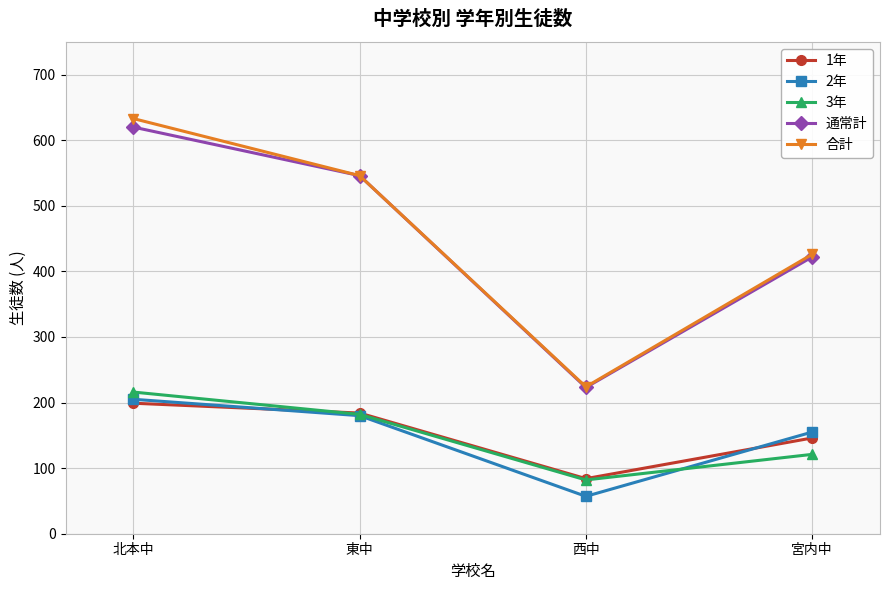

What is the sum of the 3年 values at 東中 and 西中?

264